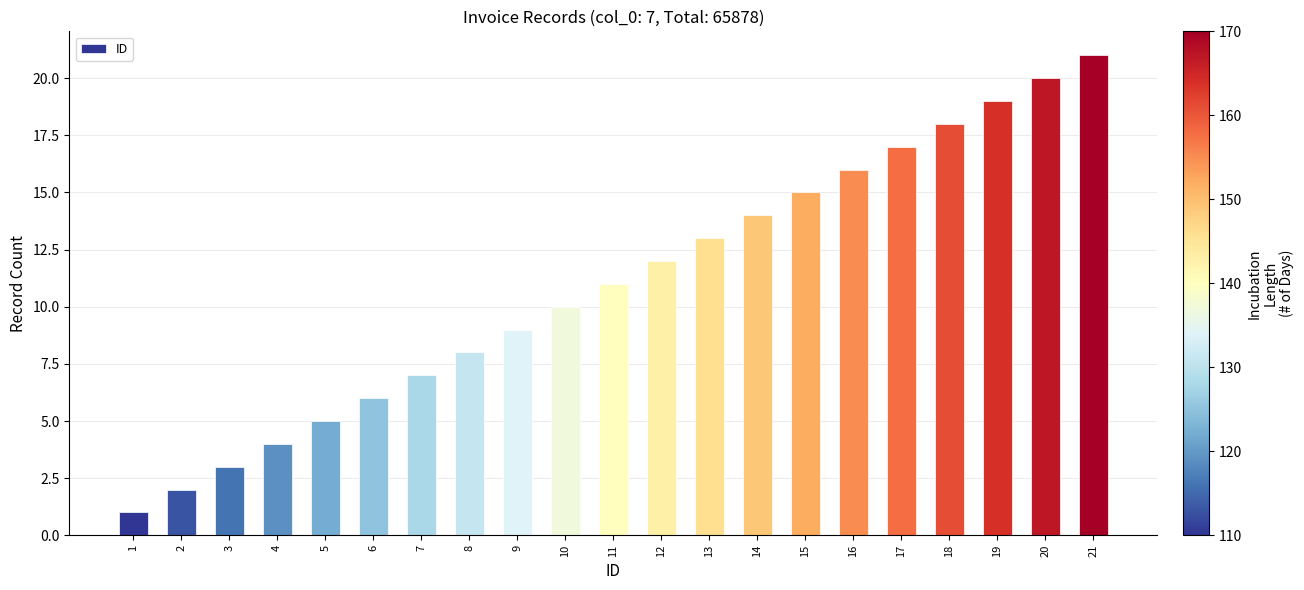

What is the greatest value displayed?

21